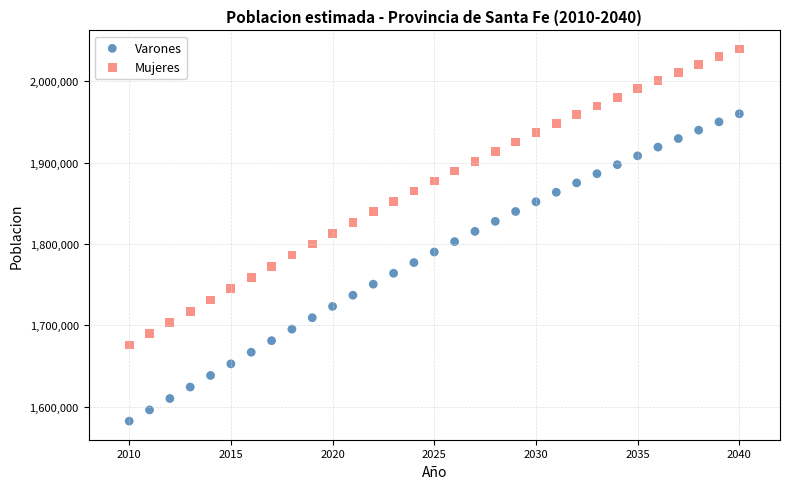

Across all data points, what is the range of X values (max minus min)?

30